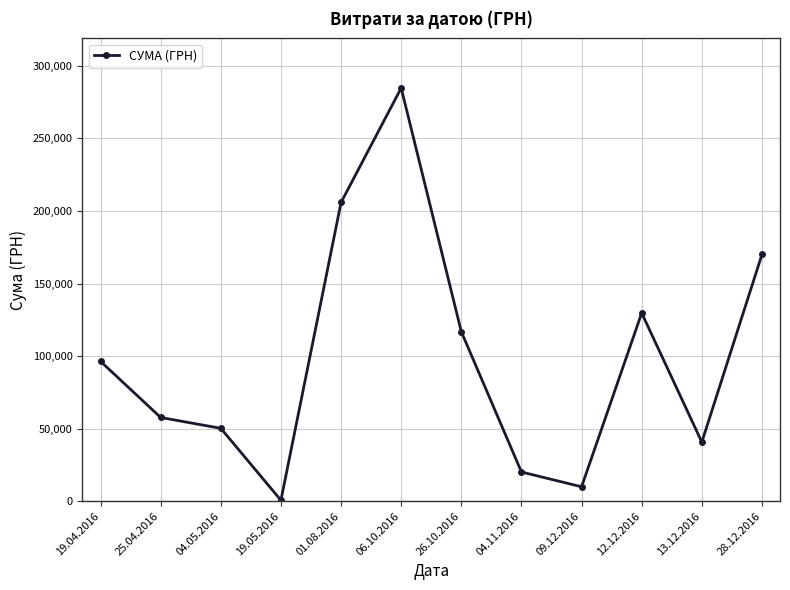

Does the chart display data point markers on the line(s)?

Yes